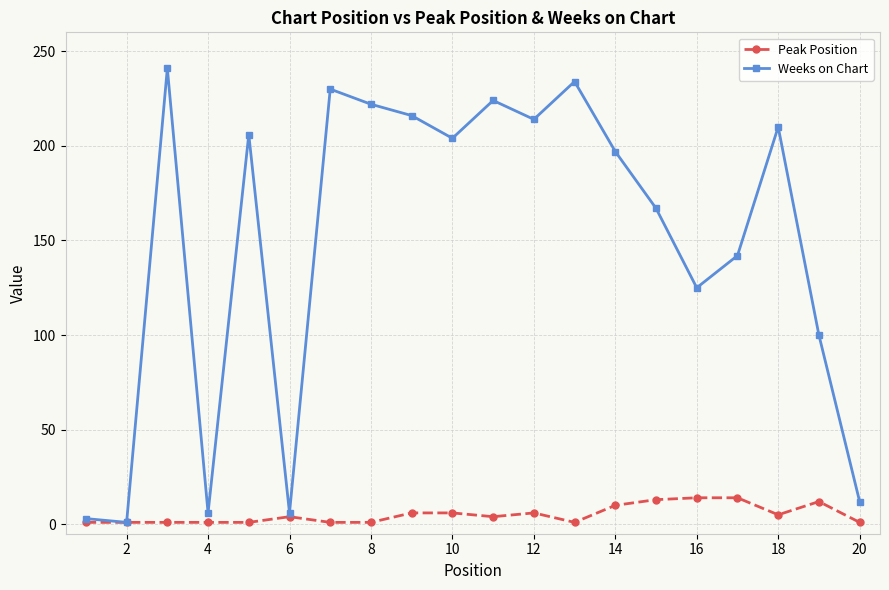

Which series has the widest spread of values?

Weeks on Chart